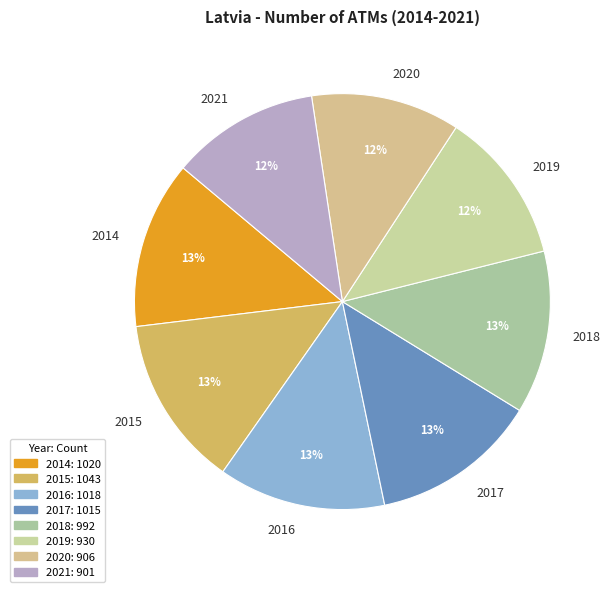

The 2016 slice represents 13% of the pie. True or false?

True